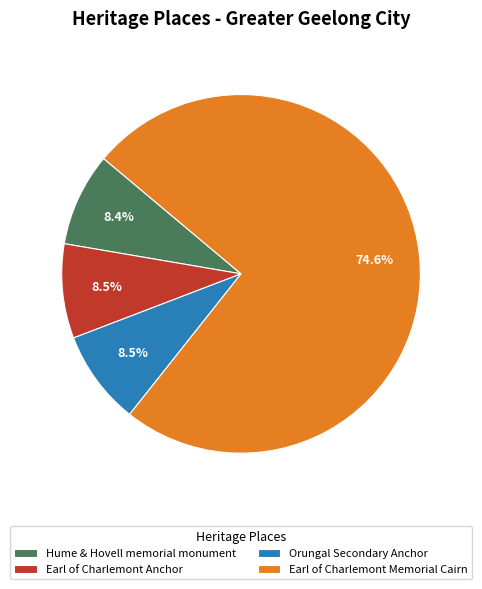

Does Earl of Charlemont Memorial Cairn account for over 50% of the chart?

Yes